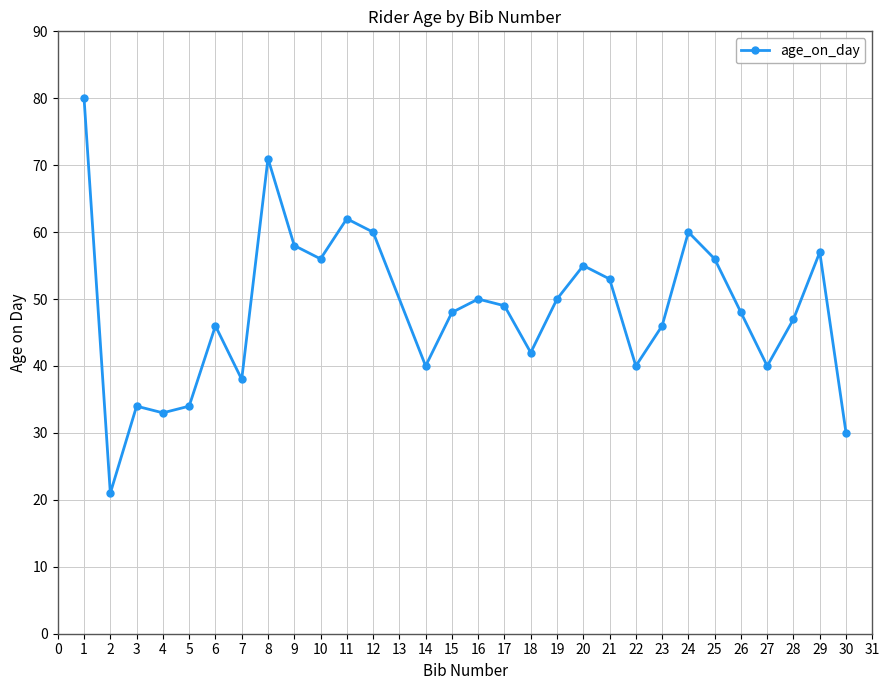

Reading left to right, transcribe all the data shown in this chart.

1=80	2=21	3=34	4=33	5=34	6=46	7=38	8=71	9=58	10=56	11=62	12=60	14=40	15=48	16=50	17=49	18=42	19=50	20=55	21=53	22=40	23=46	24=60	25=56	26=48	27=40	28=47	29=57	30=30